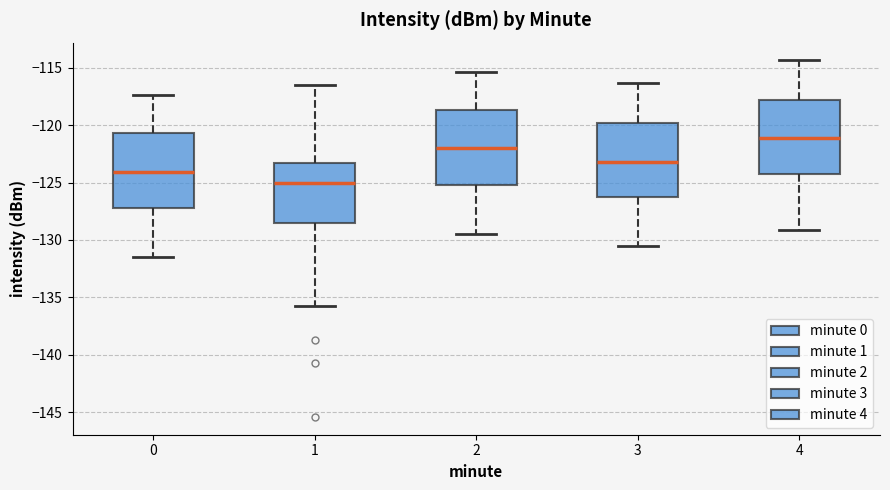

Reading left to right, read every box against the y-axis: the position of its median line, the range the box covers, and the ends of its whiskers. The values are not printed on the chart, so give them approximately, as read against the axis.

0: median -124.0, box -127.5 to -120.5, whiskers -131.5 to -117.5
1: median -125.0, box -128.5 to -123.5, whiskers -135.5 to -116.5
2: median -122.0, box -125.5 to -118.5, whiskers -129.5 to -115.5
3: median -123.0, box -126.5 to -120.0, whiskers -130.5 to -116.5
4: median -121.0, box -124.5 to -118.0, whiskers -129.0 to -114.5